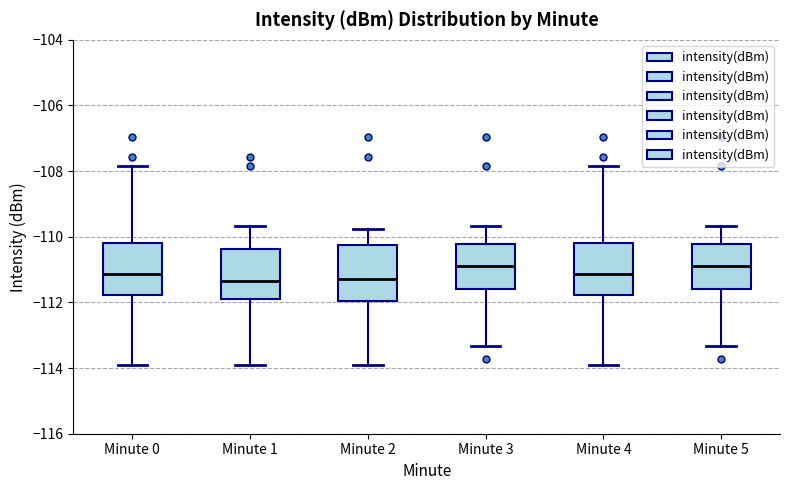

Reading left to right, transcribe this box plot: for each box, give where its median line is, the range the box spans, and where its two whiskers end, as read against the y-axis. The values are not printed on the chart, so give them approximately, as read against the axis.

Minute 0: median -111.2, box -111.8 to -110.2, whiskers -113.8 to -107.8
Minute 1: median -111.4, box -111.8 to -110.4, whiskers -113.8 to -109.6
Minute 2: median -111.2, box -112.0 to -110.2, whiskers -113.8 to -109.8
Minute 3: median -111.0, box -111.6 to -110.2, whiskers -113.4 to -109.6
Minute 4: median -111.2, box -111.8 to -110.2, whiskers -113.8 to -107.8
Minute 5: median -111.0, box -111.6 to -110.2, whiskers -113.4 to -109.6